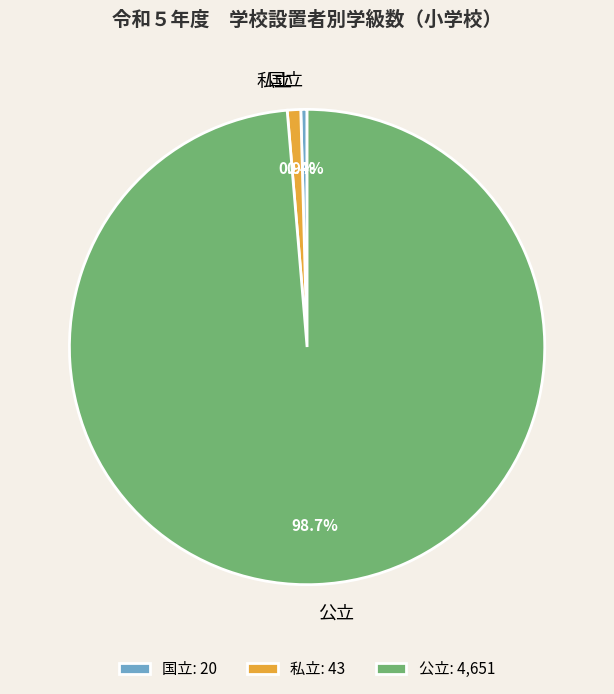

What percentage is NOT represented by 国立?

99.6%